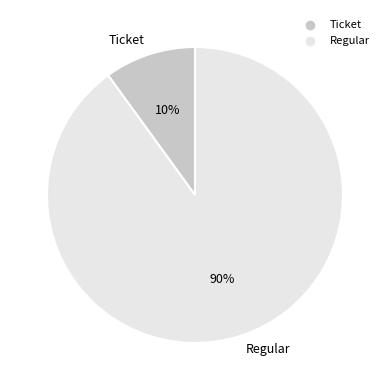

True or false: Ticket accounts for 18% of the total.

False